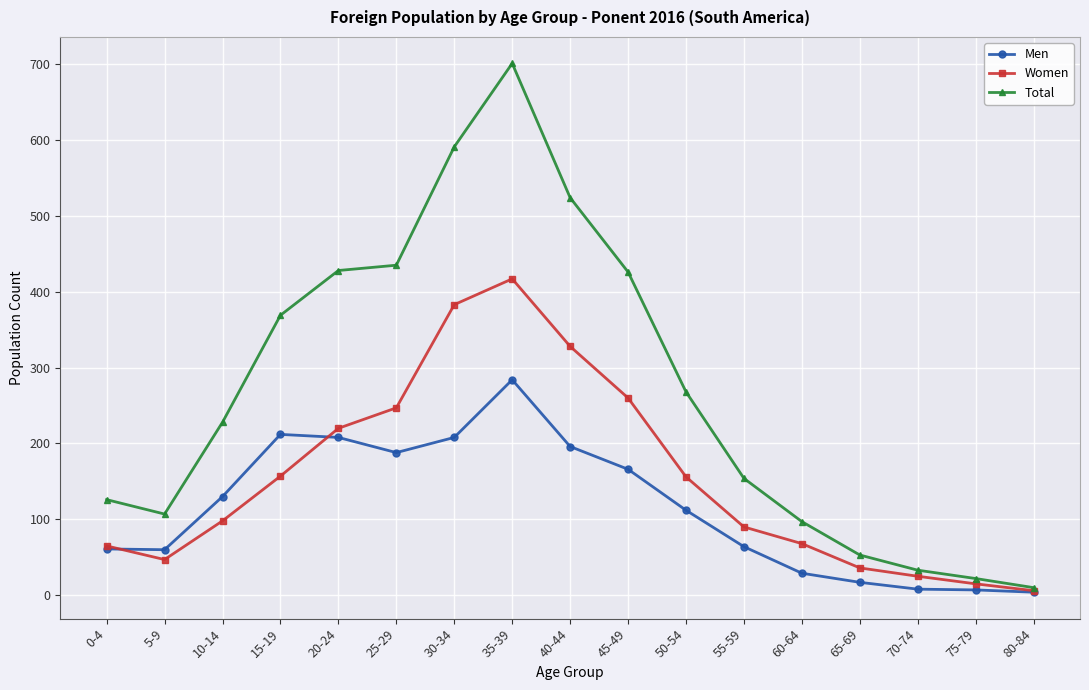

Where is the first local minimum for Total?

5-9